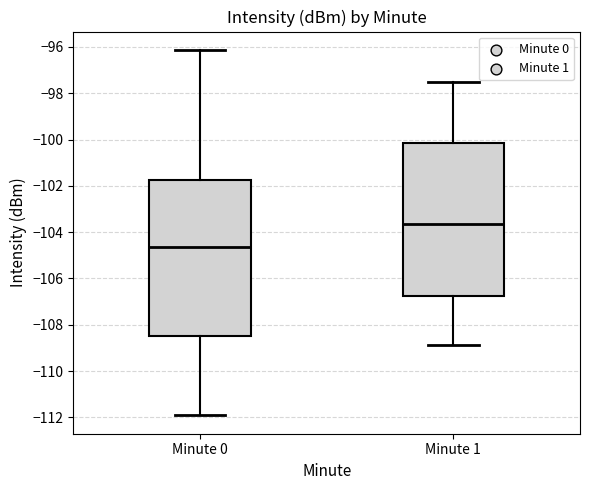

Reading left to right, read every box against the y-axis: the position of its median line, the range the box covers, and the ends of its whiskers. The values are not printed on the chart, so give them approximately, as read against the axis.

Minute 0: median -104.6, box -108.4 to -101.8, whiskers -112.0 to -96.2
Minute 1: median -103.6, box -106.8 to -100.2, whiskers -108.8 to -97.4